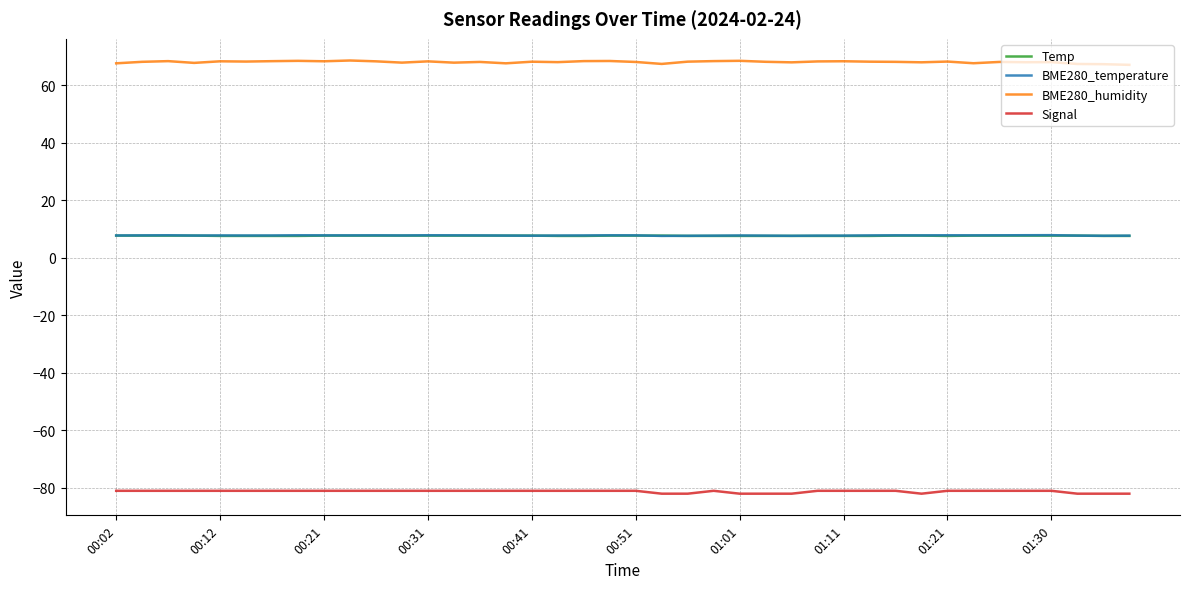

What is the maximum value for BME280_humidity?

68.6